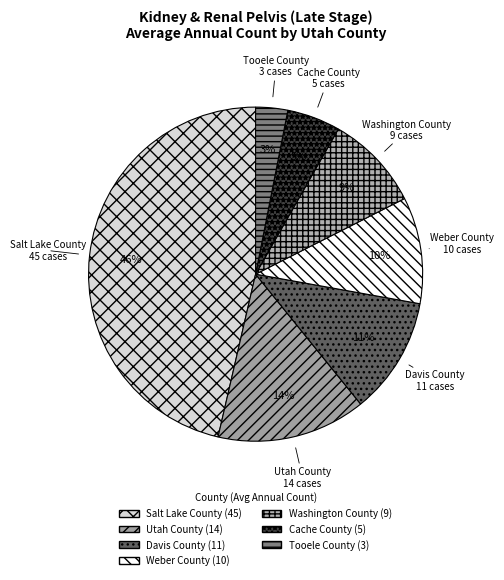

Which has a higher value, Weber County or Utah County?

Utah County